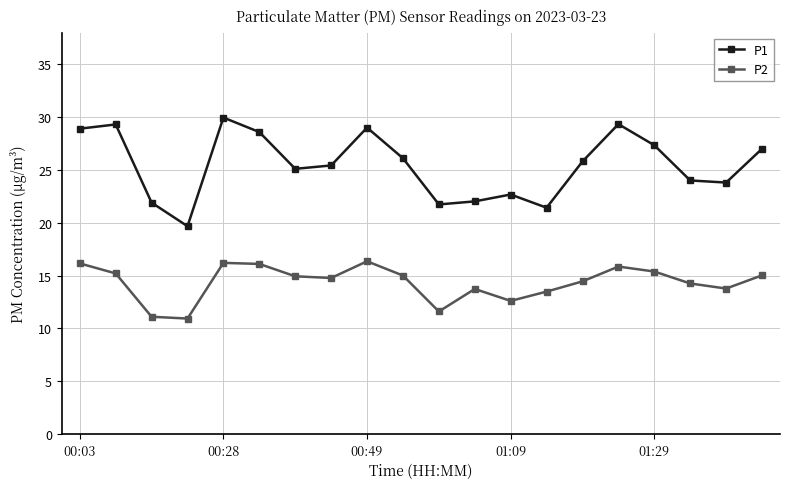

True or false: P1 and P2 intersect in this chart.

False